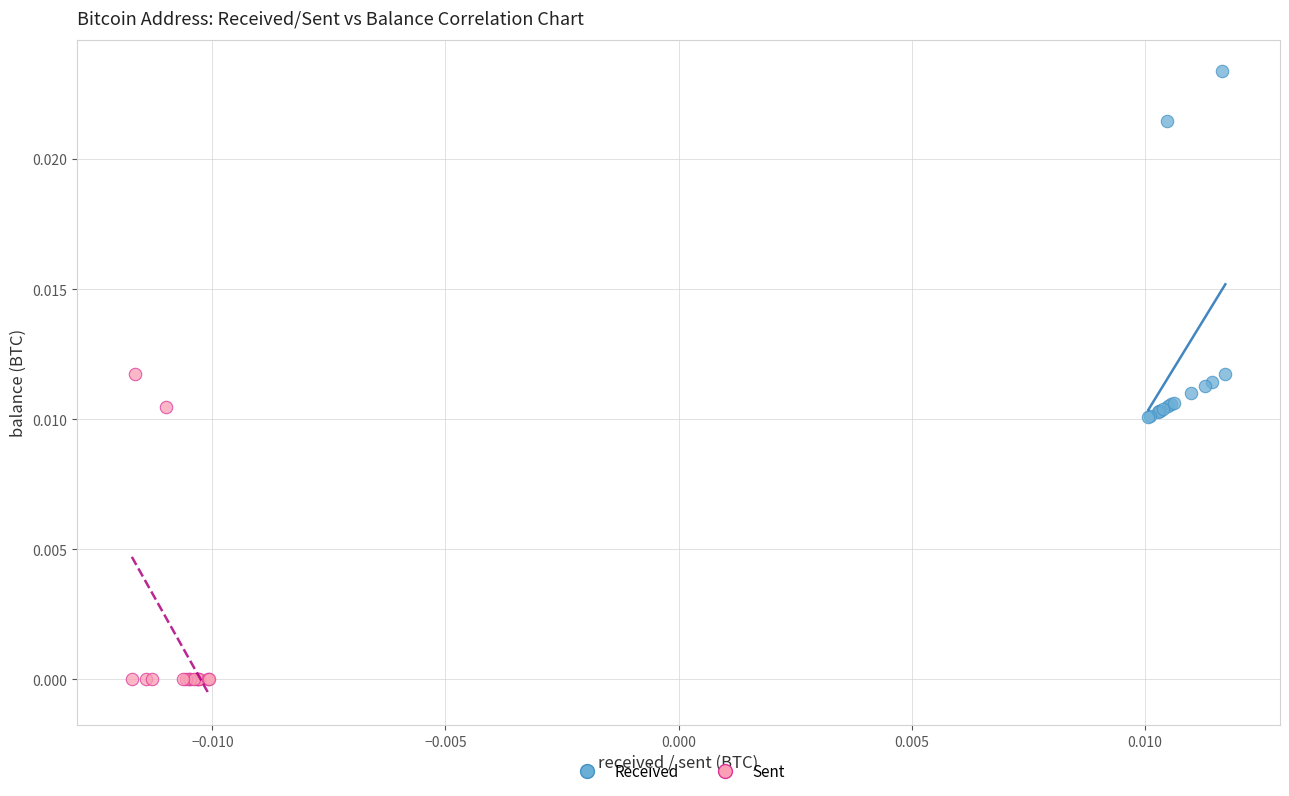

Which series reaches the maximum Y coordinate?

Received